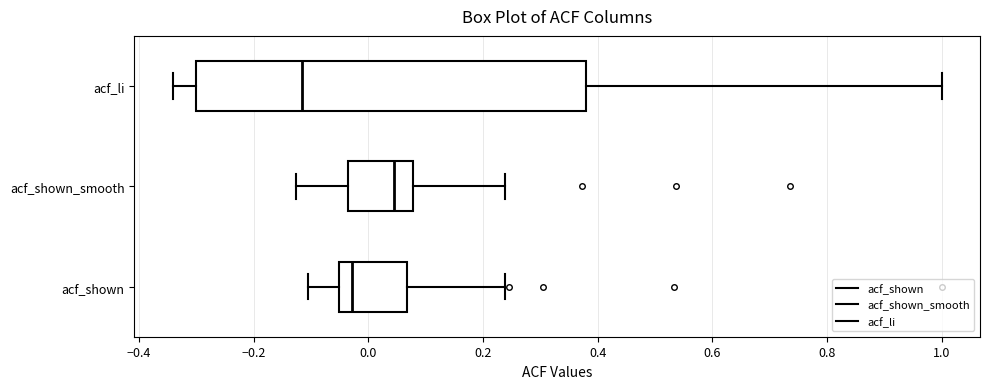

Reading bottom to top, read every box against the x-axis: the position of its median line, the range the box covers, and the ends of its whiskers. The values are not printed on the chart, so give them approximately, as read against the axis.

acf_shown: median -0.02, box -0.06 to 0.06, whiskers -0.10 to 0.24
acf_shown_smooth: median 0.04, box -0.04 to 0.08, whiskers -0.12 to 0.24
acf_li: median -0.12, box -0.30 to 0.38, whiskers -0.34 to 1.00